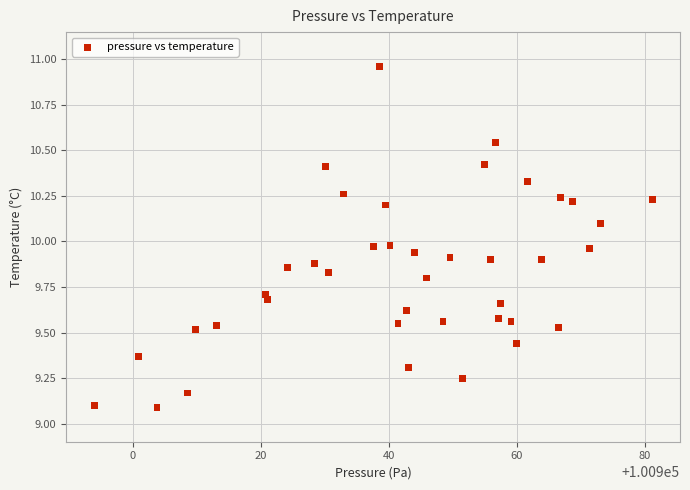

What is the range of X values (max minus min)?

87.1